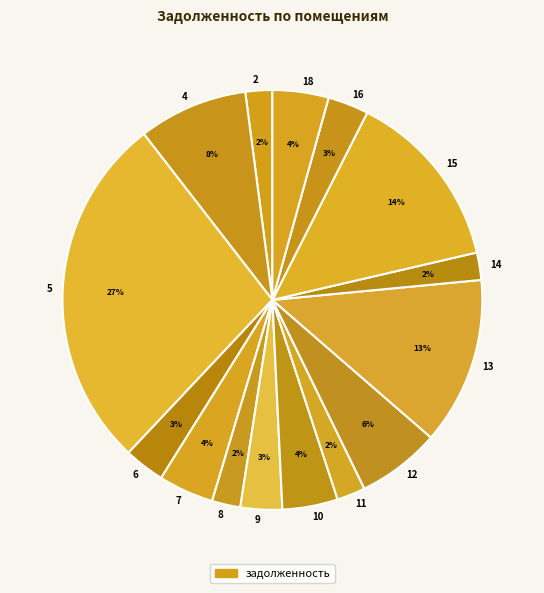

Which category has the biggest portion of the pie?

5